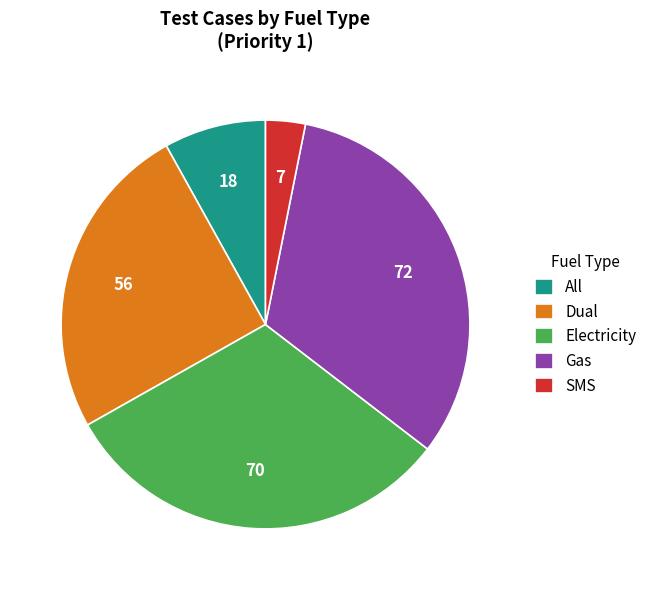

Is the sum of All and Electricity greater than half?

No